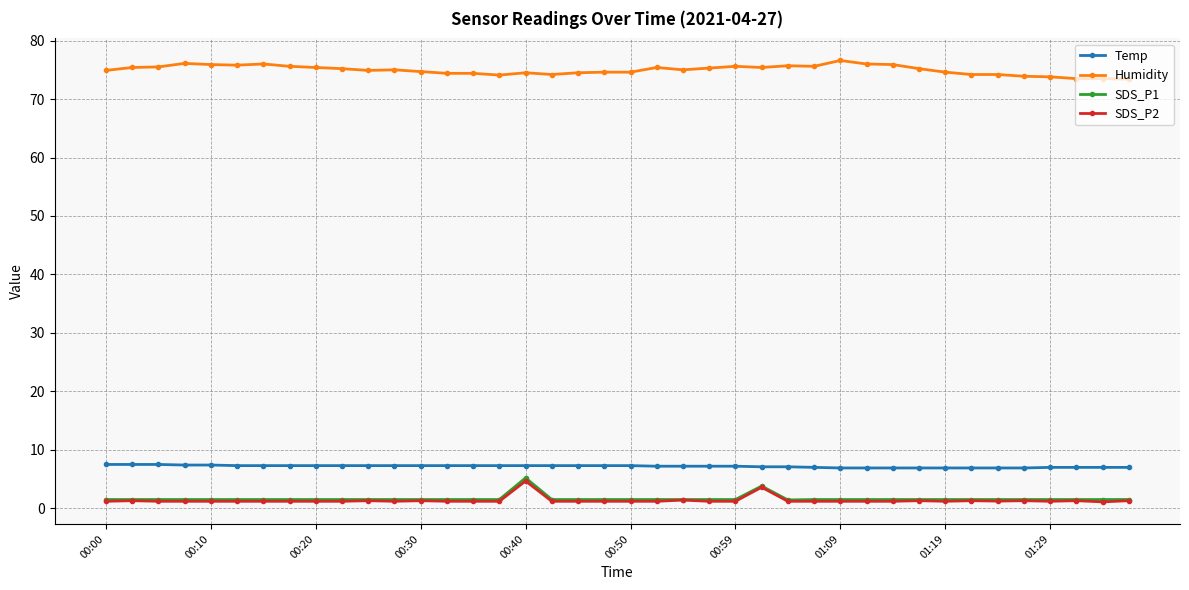

What is the value of the Temp point at the 30th from the left?

6.9